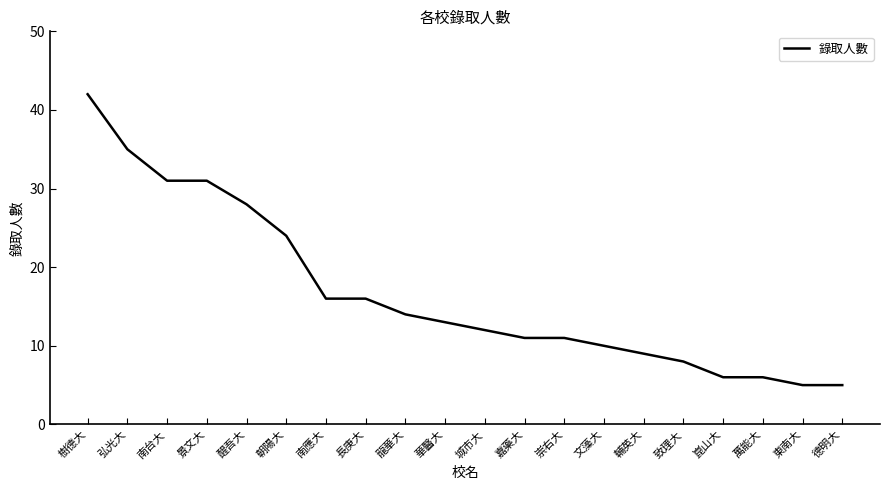

Which category has the highest value across all series?

樹德大